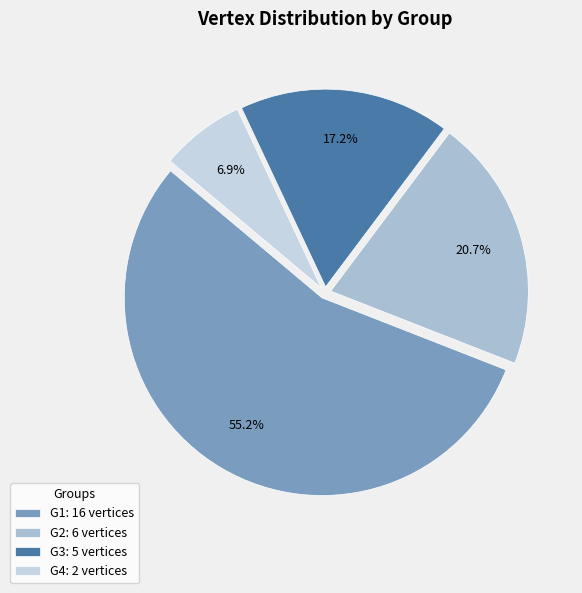

To the nearest percent, what is the difference between the G4 and G1 slice percentages?

48%